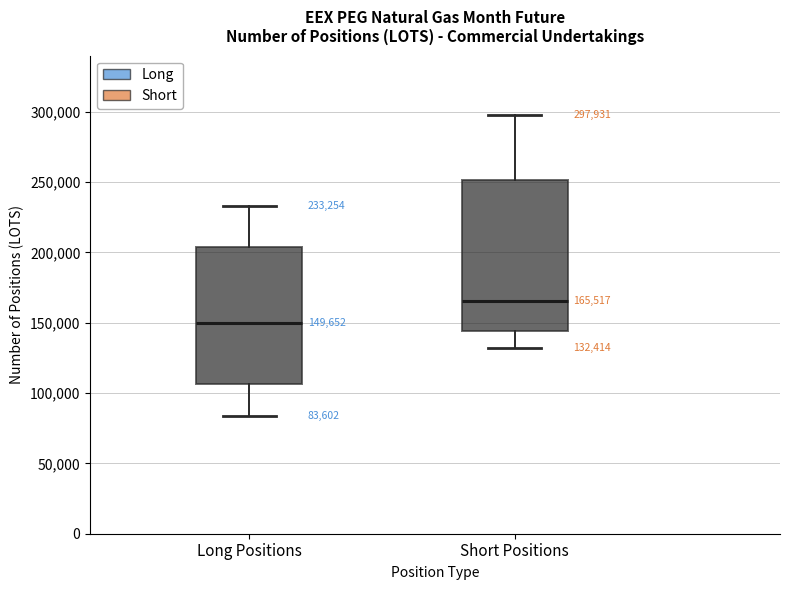

Which box's median line is the highest?

Short Positions